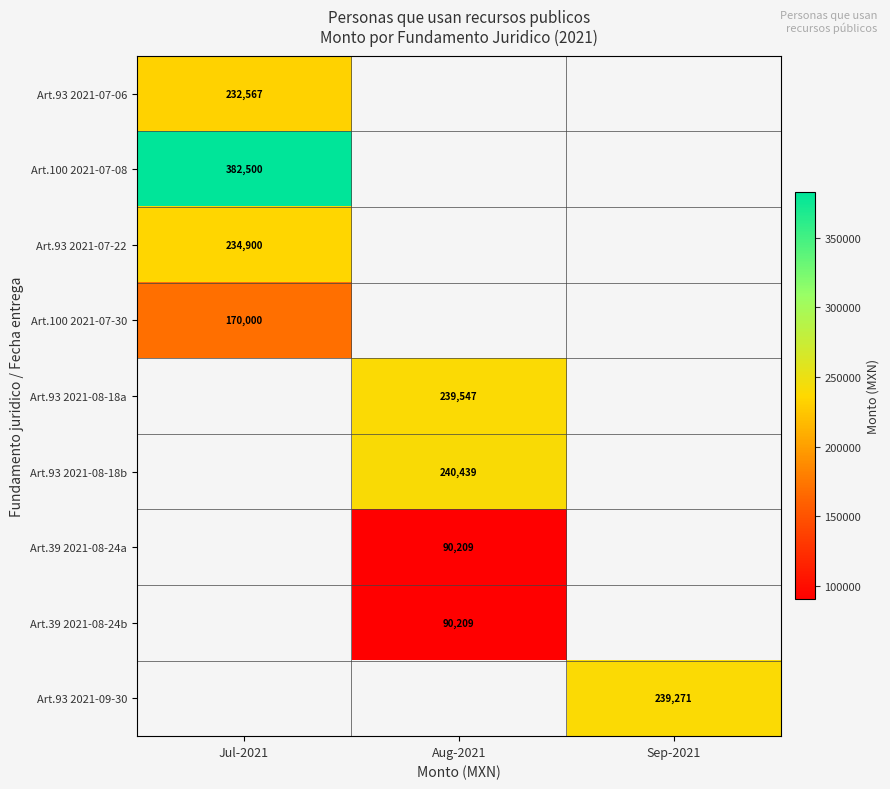

Which category has the lowest value across all series?

Aug-2021